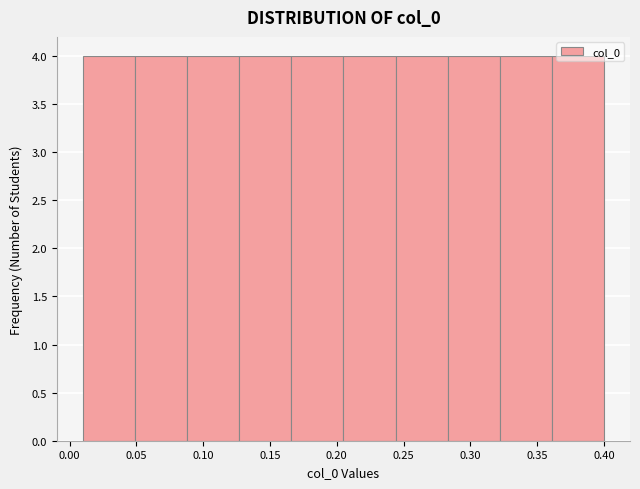

Reading left to right, list every bar in this chart as the range it spans on the x-axis followed by its height. Neither the bar edges nor the heights are printed on the chart, so give them approximately, as read against the axes.

0.010 to 0.049: 4
0.049 to 0.088: 4
0.088 to 0.127: 4
0.127 to 0.166: 4
0.166 to 0.205: 4
0.205 to 0.244: 4
0.244 to 0.283: 4
0.283 to 0.322: 4
0.322 to 0.361: 4
0.361 to 0.400: 4